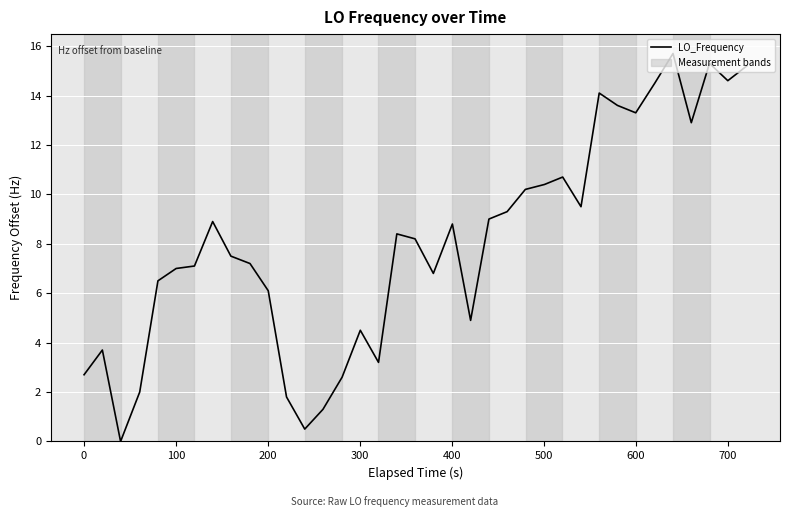

What is the greatest value displayed?

15.7